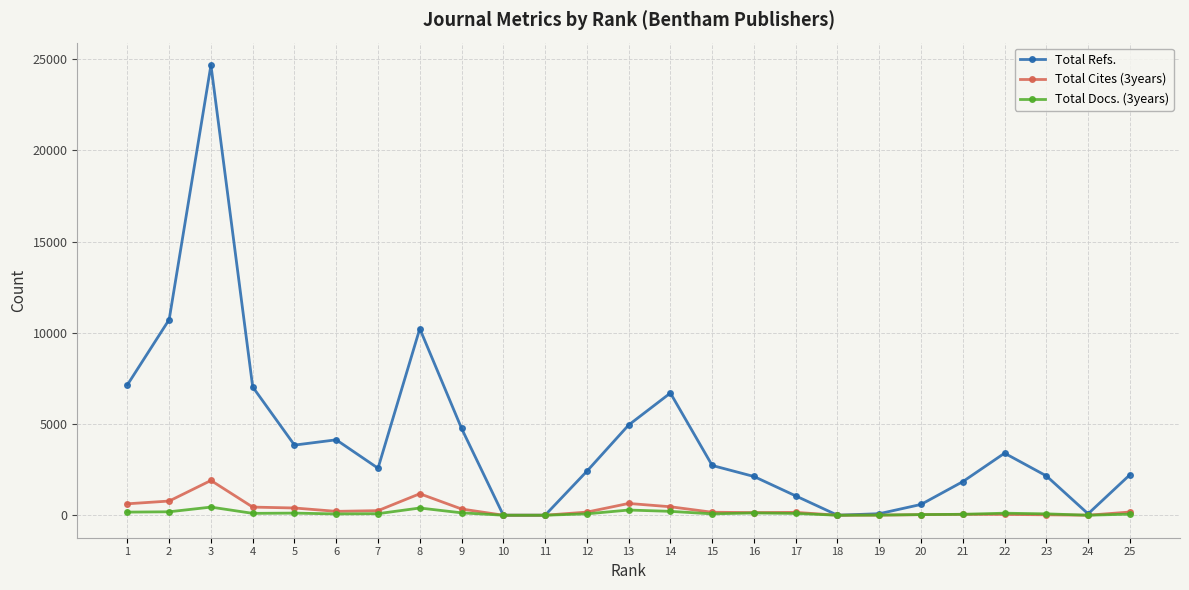

True or false: Total Docs. (3years) has more than 0 points higher than both neighbors.

True